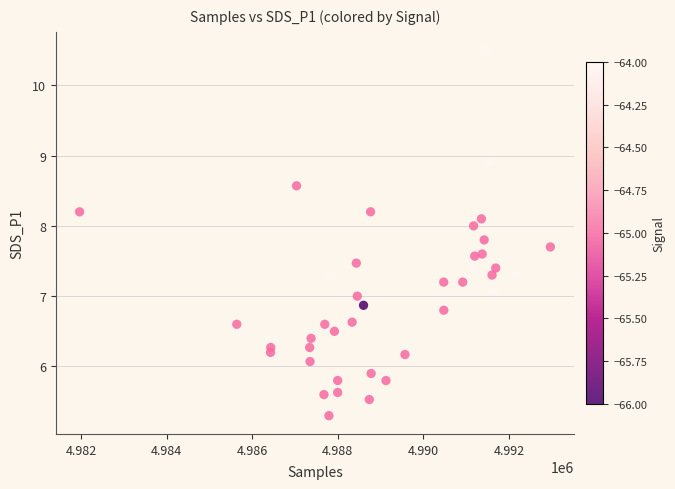

What is the range of X values (max minus min)?

11008.0